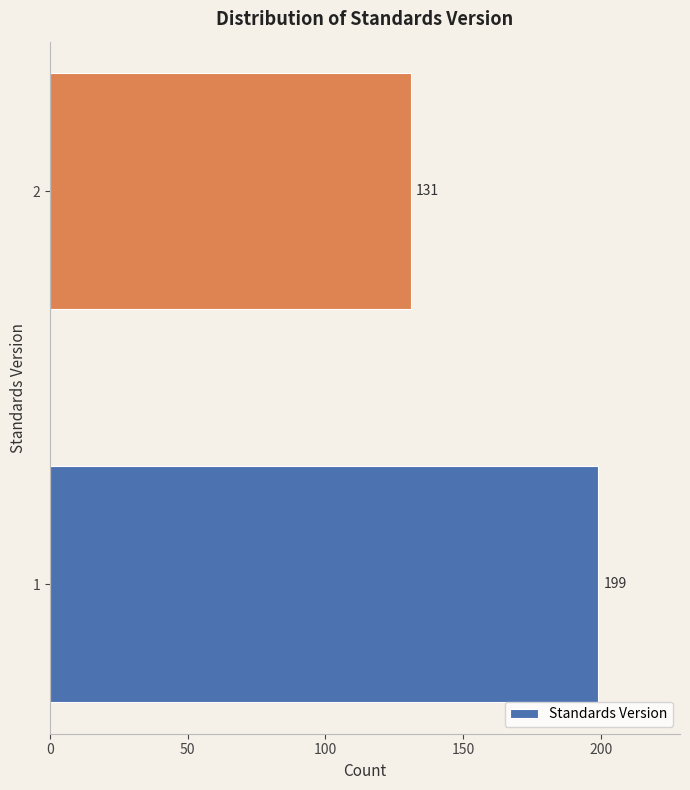

Reading top to bottom, what are all the values shown in this chart?

131	199